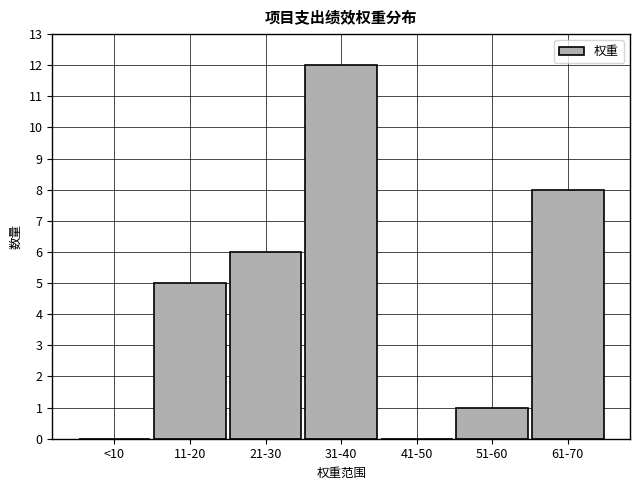

Reading right to left, transcribe all the data shown in this chart.

61-70=8	51-60=1	41-50=0	31-40=12	21-30=6	11-20=5	<10=0